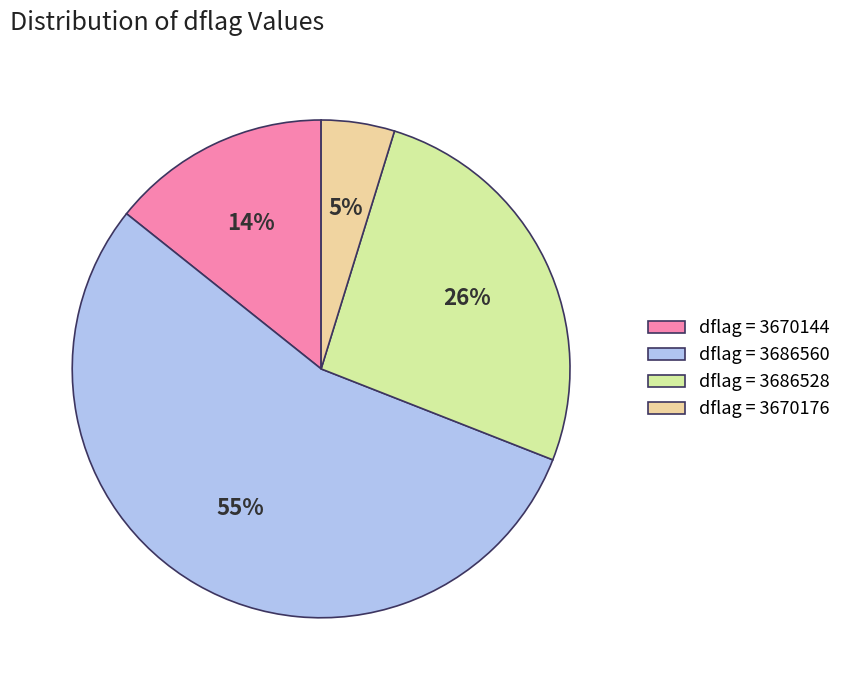

What is the smallest slice in the pie chart?

dflag = 3670176